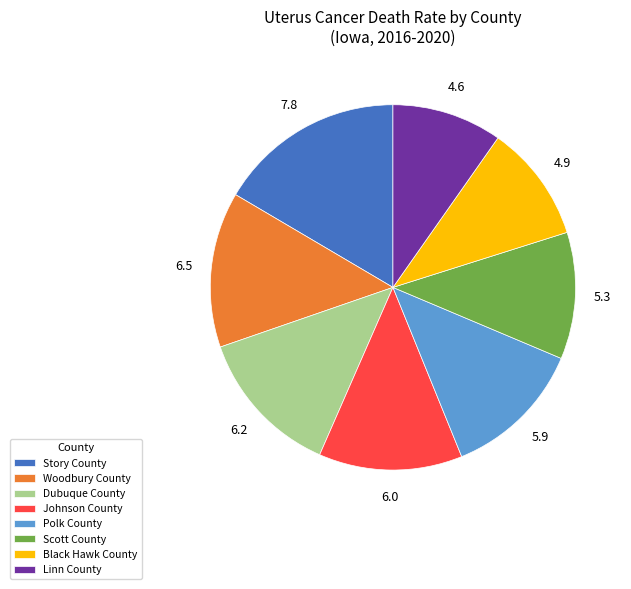

Which slice is the smallest?

Linn County